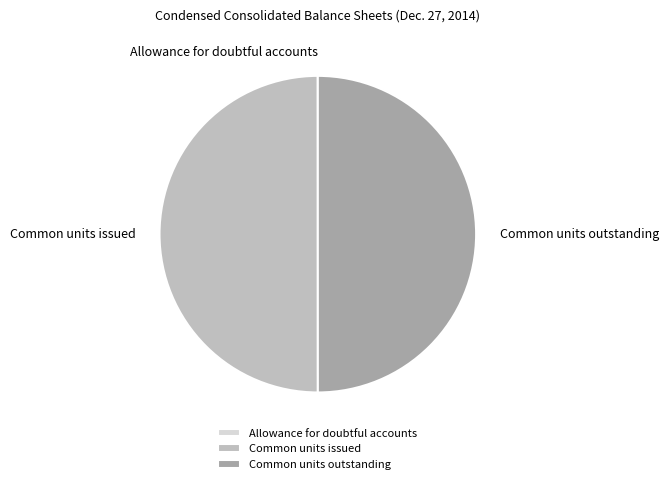

Is it true that Common units outstanding is 59% of the pie?

False